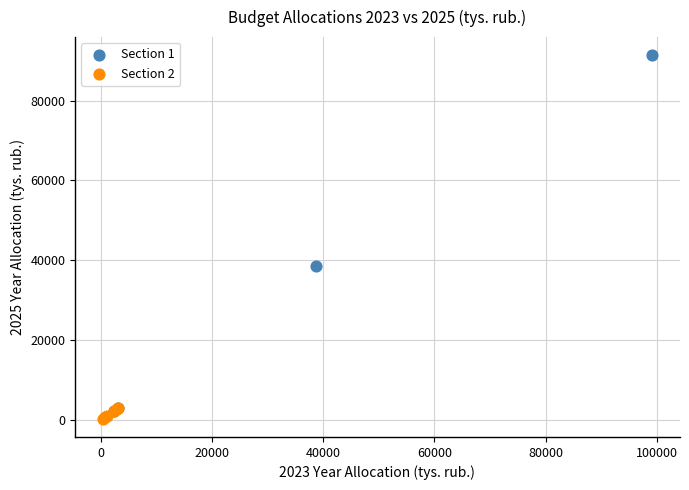

Which series reaches the maximum Y coordinate?

Section 1